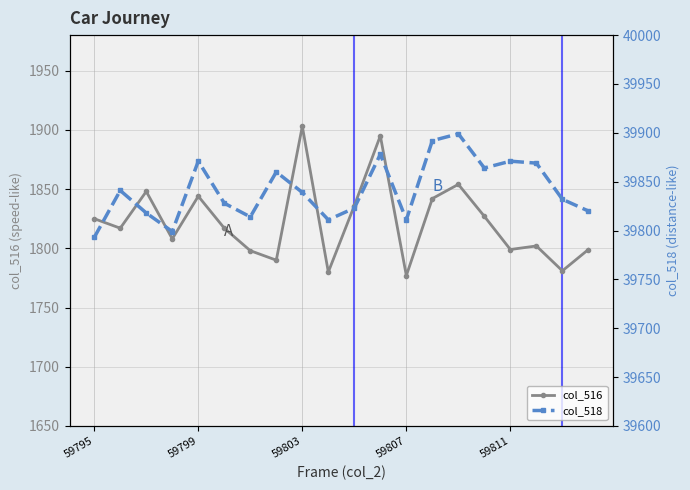

How many interior local peaks does the col_516 series have?

6